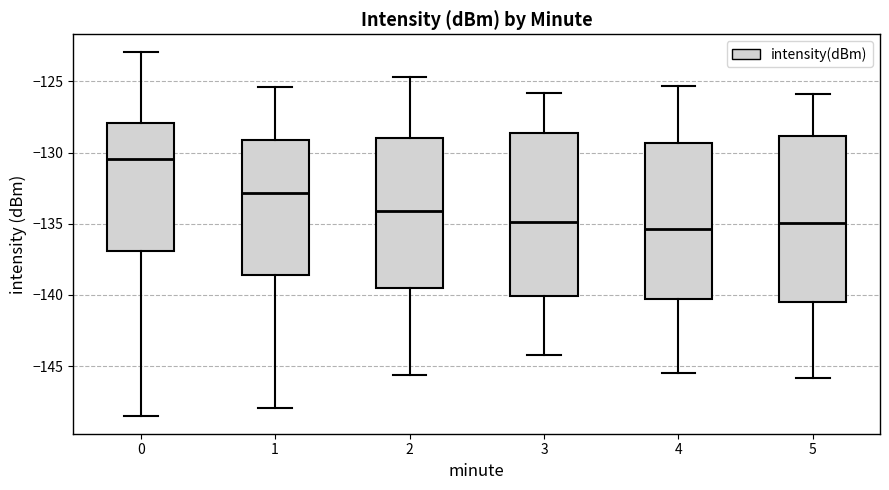

Reading left to right, read every box against the y-axis: the position of its median line, the range the box covers, and the ends of its whiskers. The values are not printed on the chart, so give them approximately, as read against the axis.

0: median -130.5, box -137.0 to -128.0, whiskers -148.5 to -123.0
1: median -133.0, box -138.5 to -129.0, whiskers -148.0 to -125.5
2: median -134.0, box -139.5 to -129.0, whiskers -145.5 to -124.5
3: median -135.0, box -140.0 to -128.5, whiskers -144.0 to -126.0
4: median -135.5, box -140.5 to -129.5, whiskers -145.5 to -125.5
5: median -135.0, box -140.5 to -129.0, whiskers -146.0 to -126.0